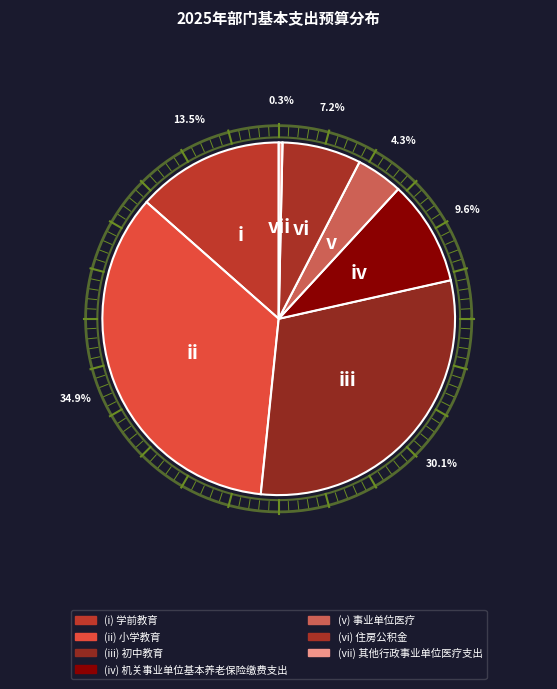

Is there a majority slice in this chart?

No